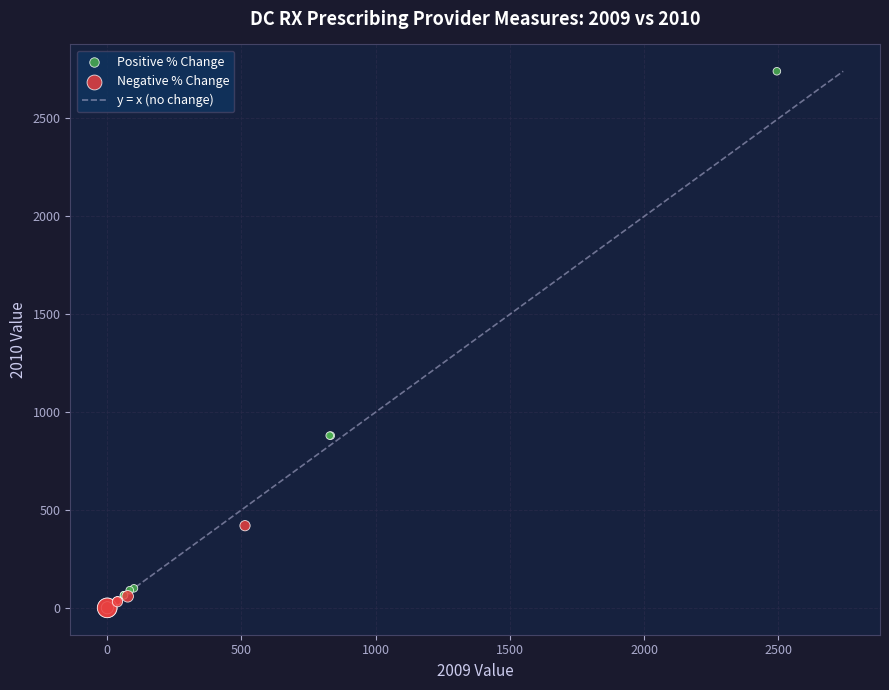

Which series has the largest Y range (max minus min)?

Positive % Change